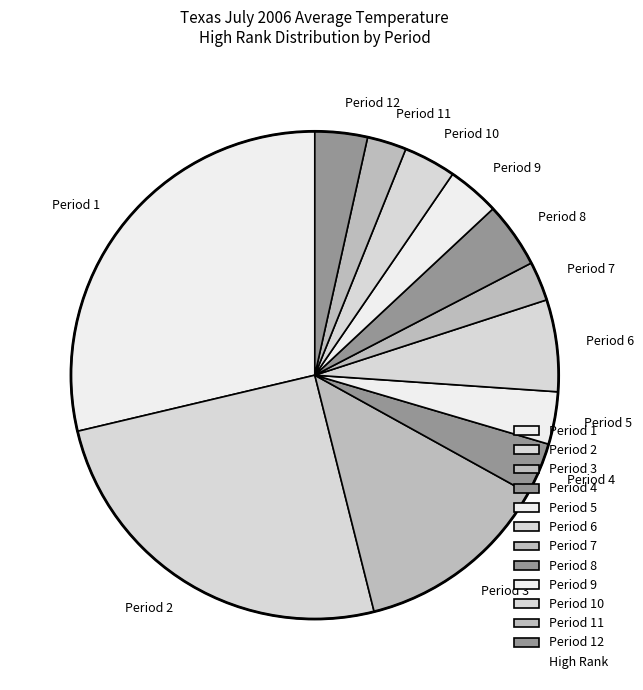

Is it true that Period 6 is 1% of the pie?

False